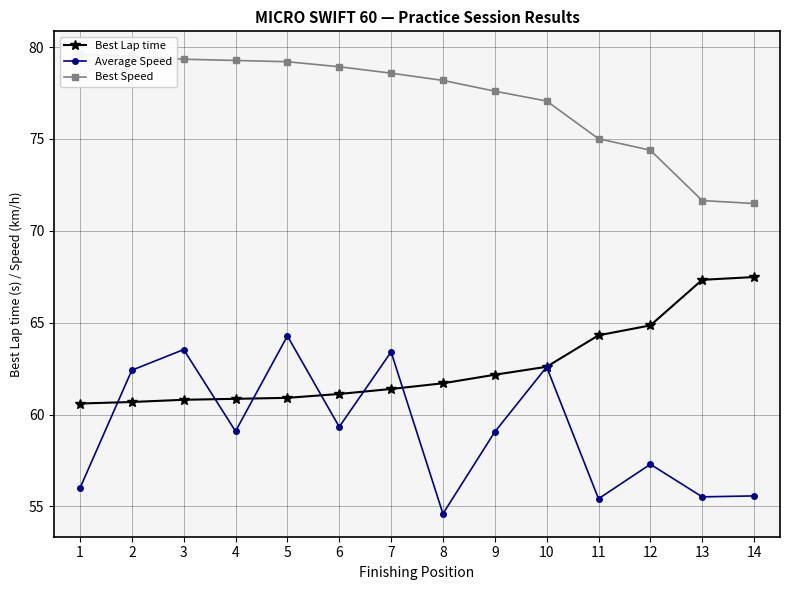

At which category is the sum across all series the highest?

5